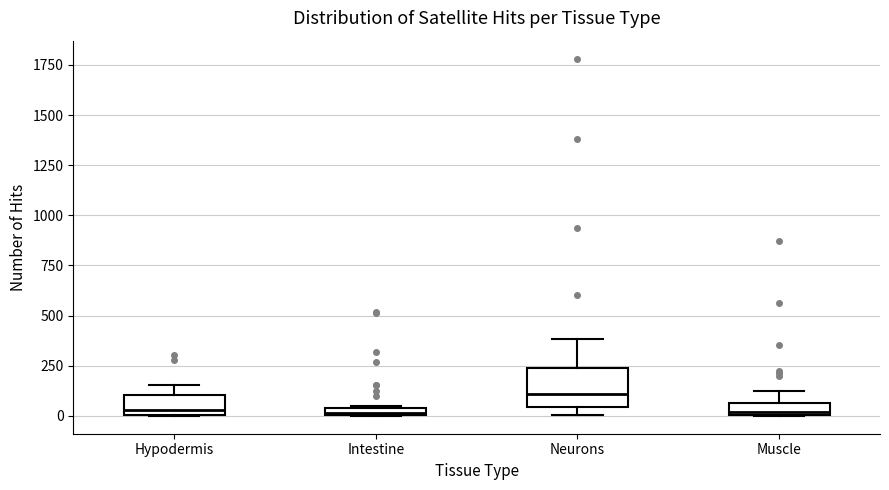

Which box is the tallest, from its lower edge to its upper edge?

Neurons